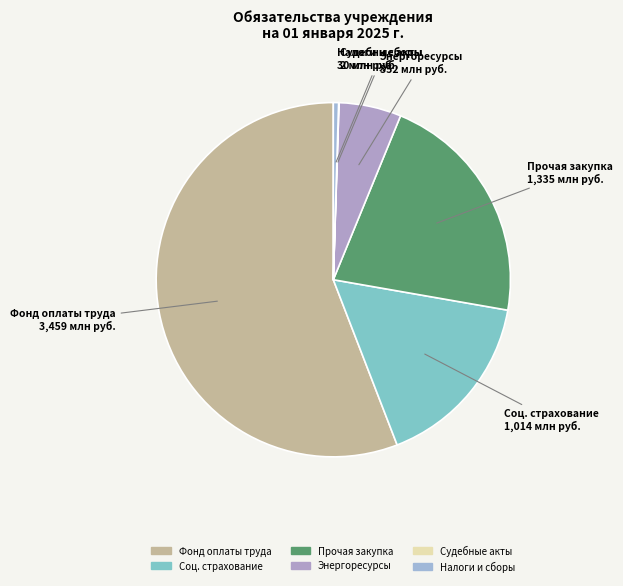

What is the largest slice in the pie chart?

Фонд оплаты труда